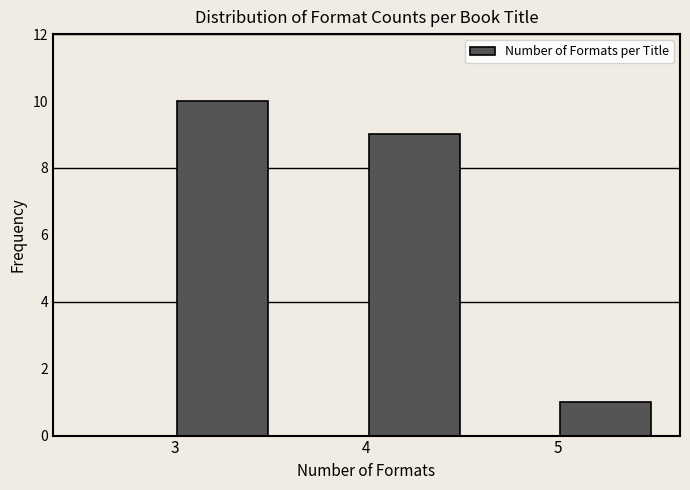

Over which range of the x-axis is the bar tallest?

3.0 to 3.5